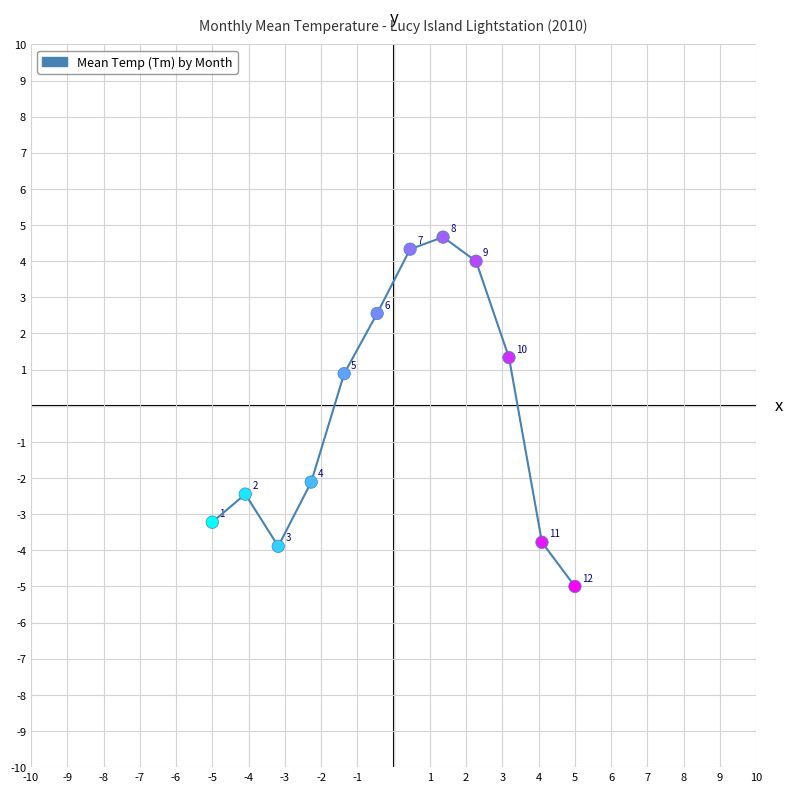

What is the range of X values (max minus min)?

10.0